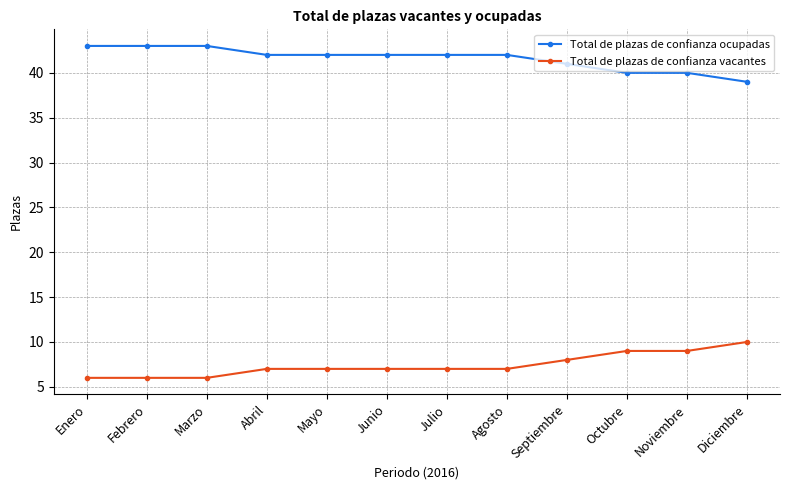

True or false: Total de plazas de confianza ocupadas and Total de plazas de confianza vacantes intersect in this chart.

False